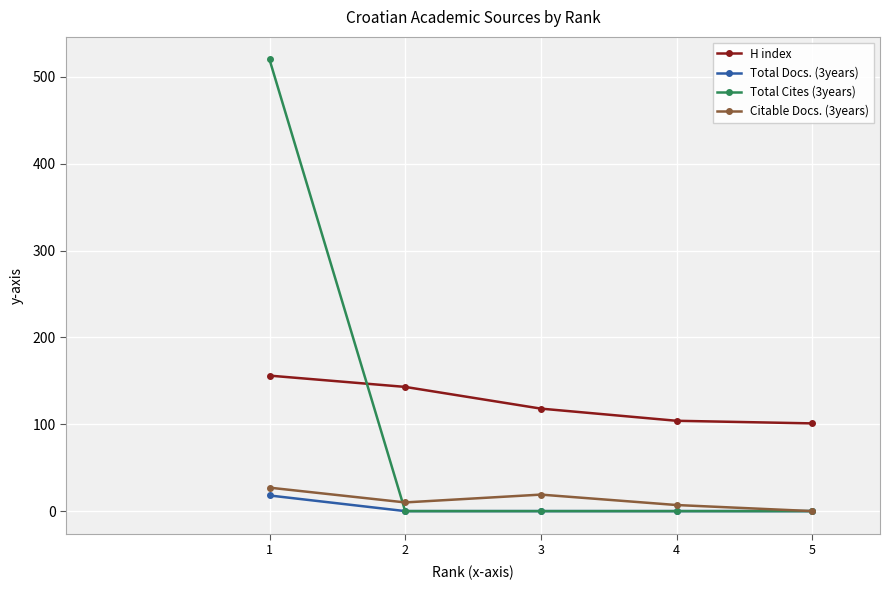

Is this an area chart (filled region under the line)?

No